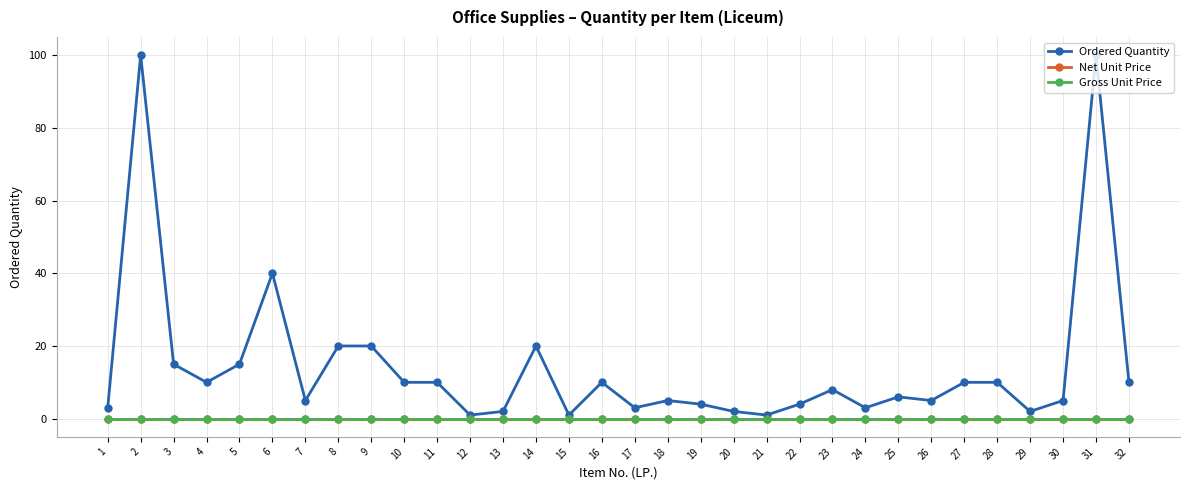

At how many categories does at least one series exceed 22?

3